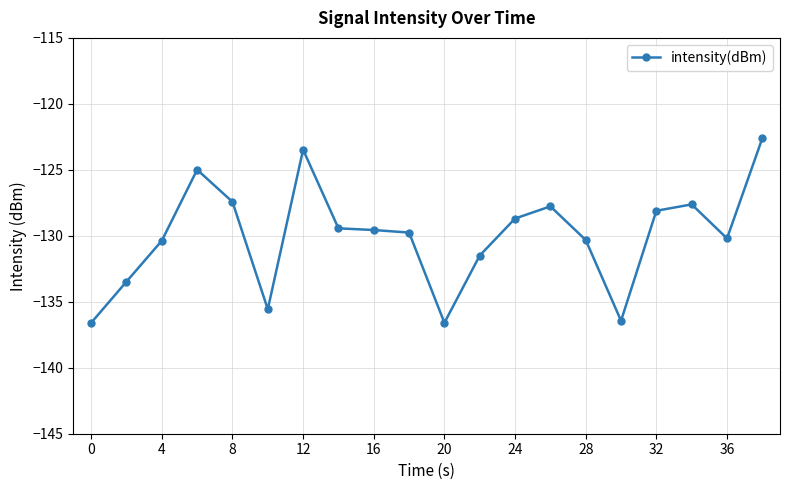

How many data points are less than -129?

12